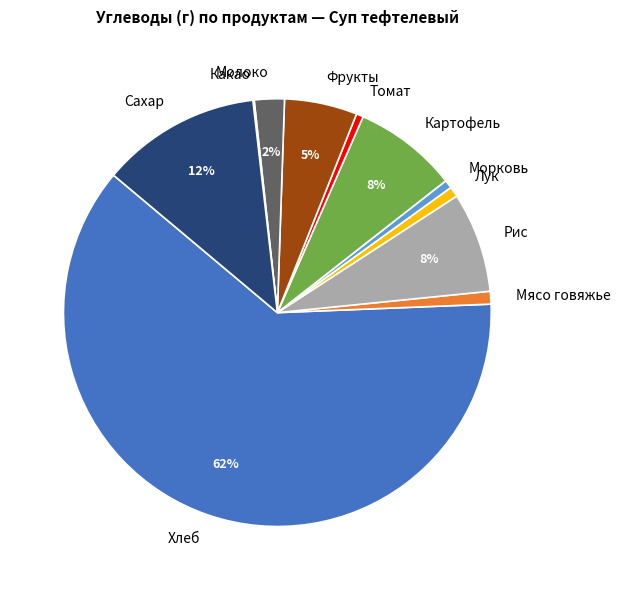

To the nearest percent, what is the average slice percentage?

9%